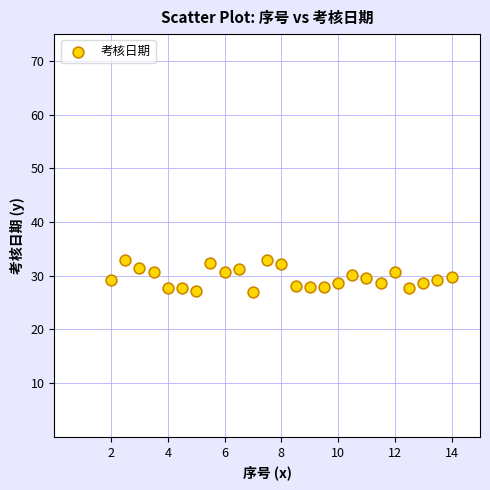

What is the range of X values (max minus min)?

12.0